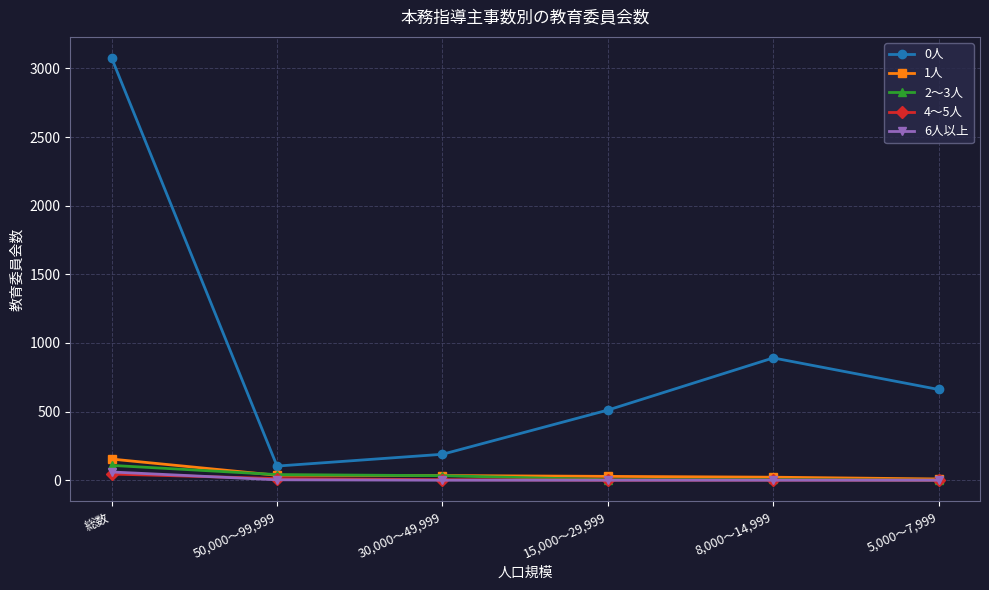

Which series has the largest total across all categories?

0人